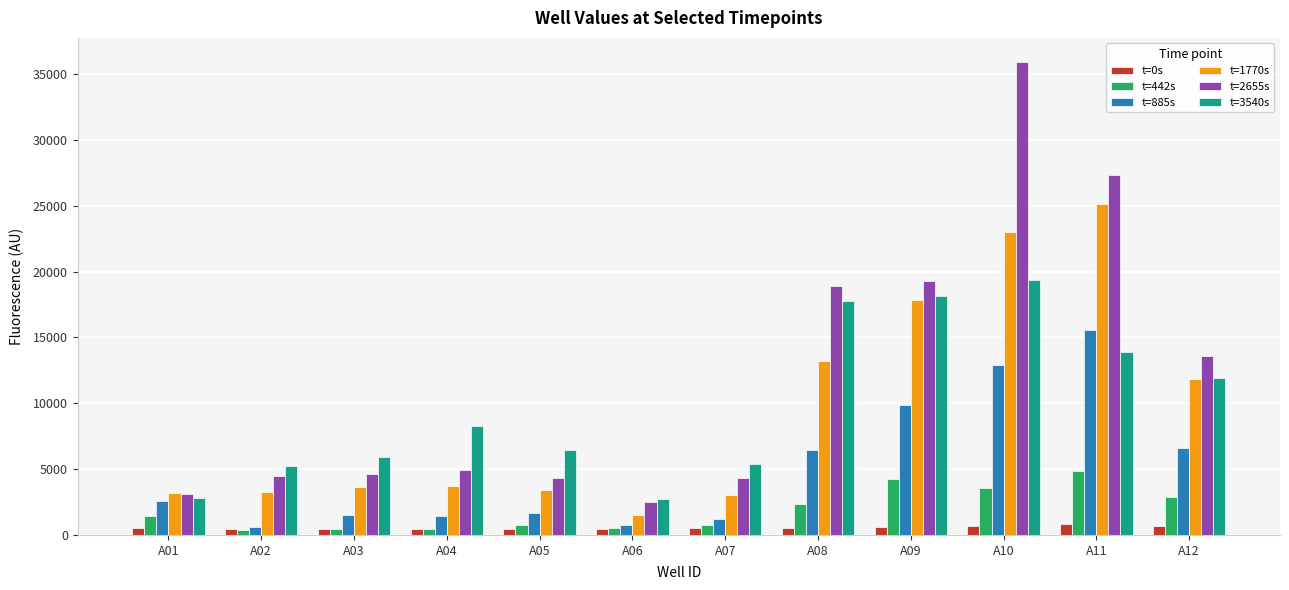

What are all the series names shown in the legend?

t=0s, t=442s, t=885s, t=1770s, t=2655s, t=3540s